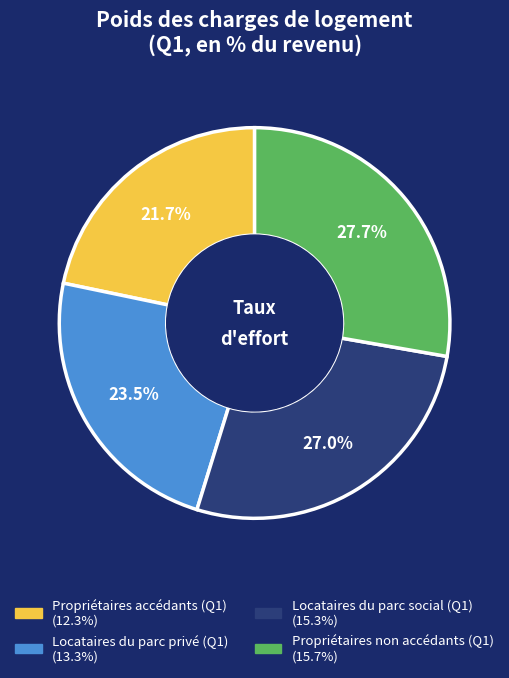

Rank the categories by value from highest to lowest.

Propriétaires non accédants (Q1), Locataires du parc social (Q1), Locataires du parc privé (Q1), Propriétaires accédants (Q1)